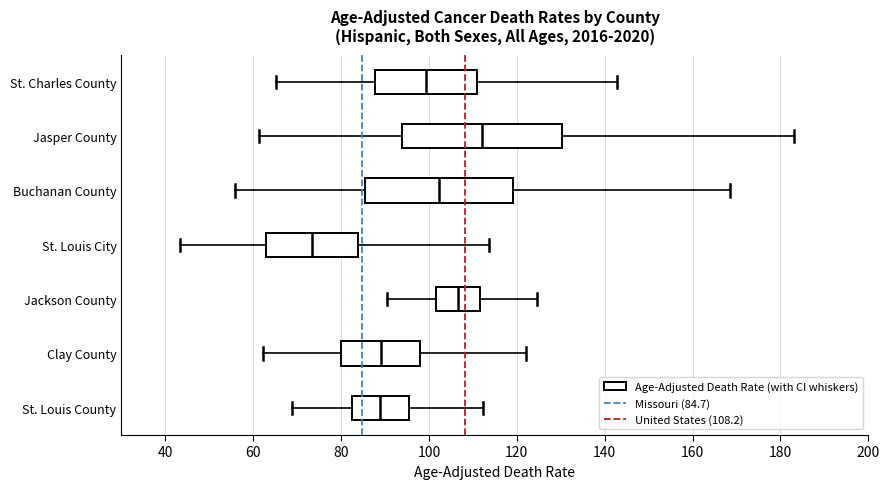

Reading bottom to top, transcribe this box plot: for each box, give where its median line is, the range the box spans, and where its two whiskers end, as read against the x-axis. The values are not printed on the chart, so give them approximately, as read against the axis.

St. Louis County: median 88, box 82 to 96, whiskers 68 to 112
Clay County: median 90, box 80 to 98, whiskers 62 to 122
Jackson County: median 106, box 102 to 112, whiskers 90 to 124
St. Louis City: median 74, box 62 to 84, whiskers 44 to 114
Buchanan County: median 102, box 86 to 120, whiskers 56 to 168
Jasper County: median 112, box 94 to 130, whiskers 62 to 184
St. Charles County: median 100, box 88 to 110, whiskers 66 to 142